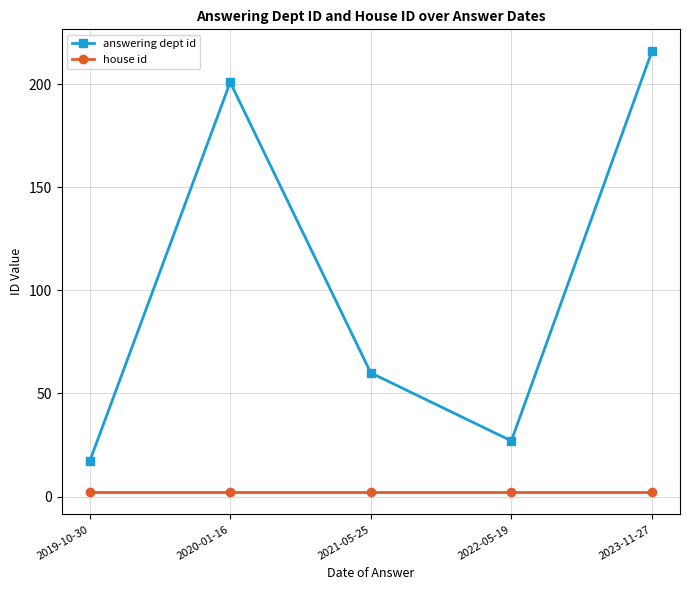

Rank the series by their maximum value, from lowest to highest.

house id, answering dept id